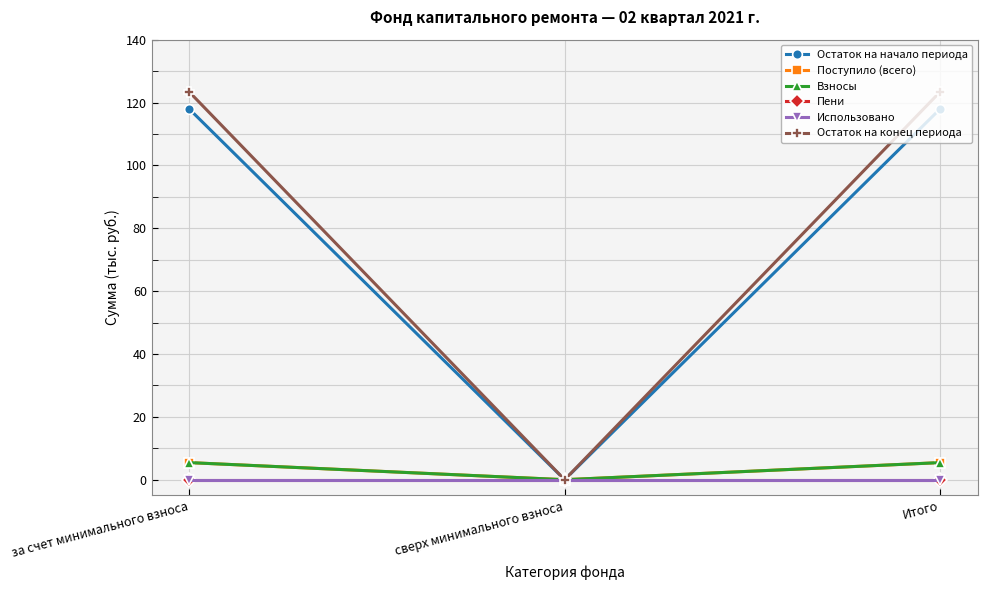

What is the value of the Поступило (всего) point at the 3rd from the left?

5.4